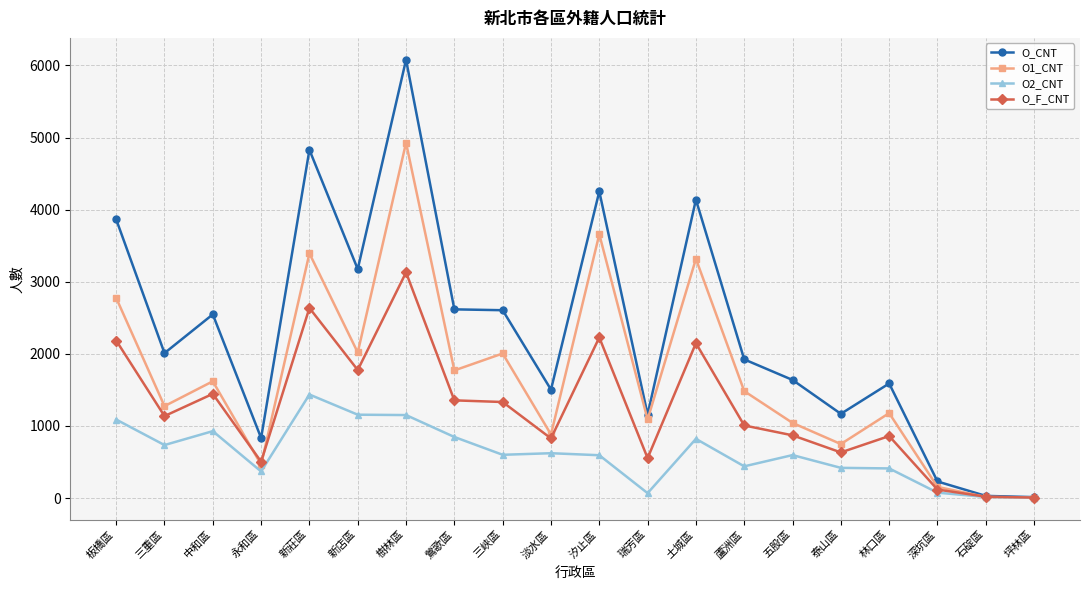

How many lines are shown in the chart?

4